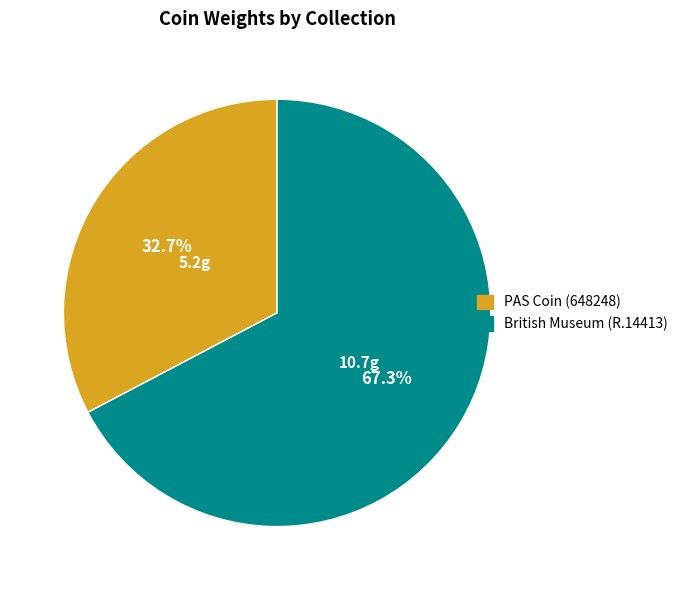

What is the total percentage of British Museum (R.14413) and PAS Coin (648248)?

100.0%